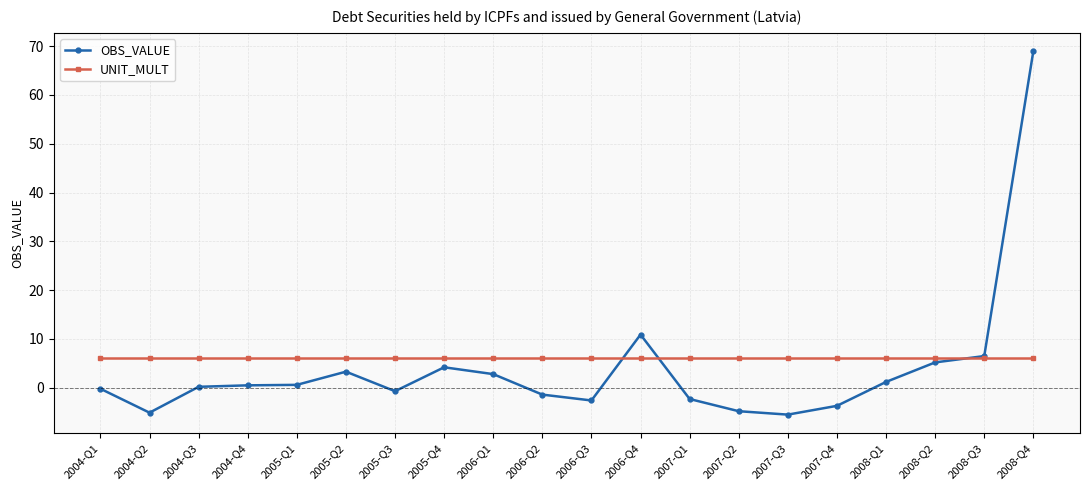

Rank the series at 2005-Q1 from highest to lowest value.

UNIT_MULT, OBS_VALUE